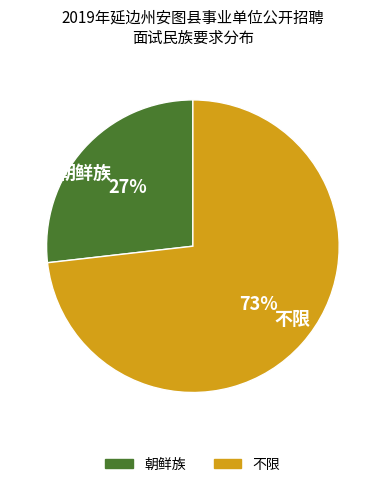

Is the sum of 不限 and 朝鲜族 greater than half?

Yes